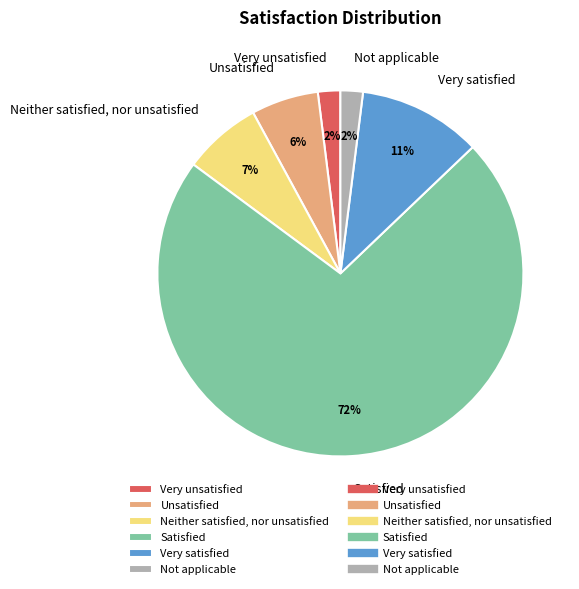

Which slice is the largest?

Satisfied